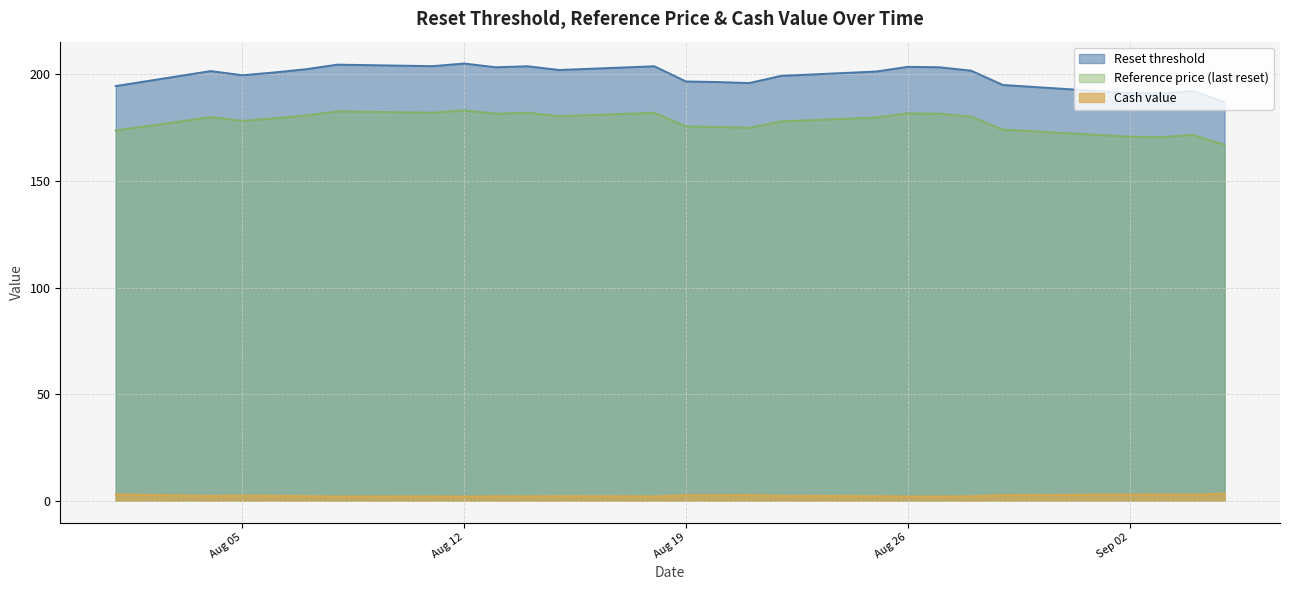

At Aug 12, list the series in order from largest to smallest.

Reset threshold, Reference price (last reset), Cash value